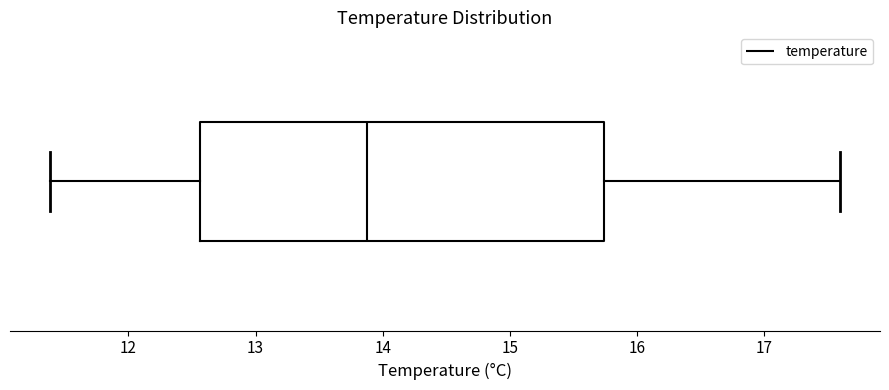

Transcribe this box plot: give where the median line is, the range the box spans, and where the two whiskers end, as read against the x-axis. The values are not printed on the chart, so give them approximately, as read against the axis.

median 13.9, box 12.6 to 15.7, whiskers 11.4 to 17.6